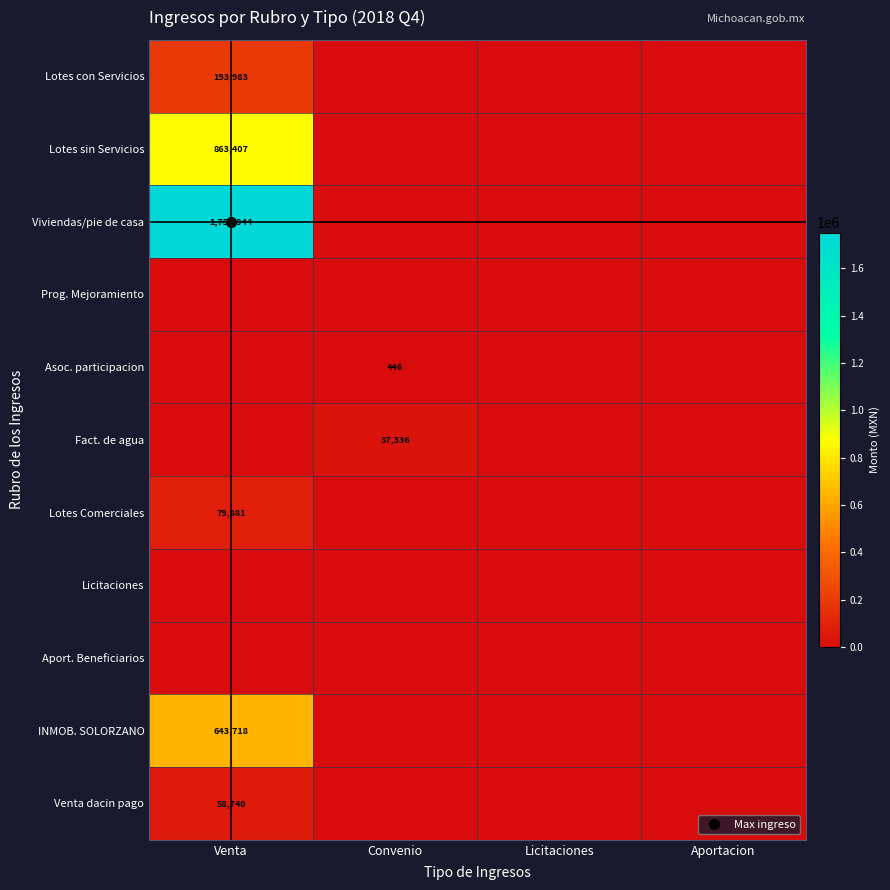

Which series has the widest spread of values?

Viviendas/pie de casa